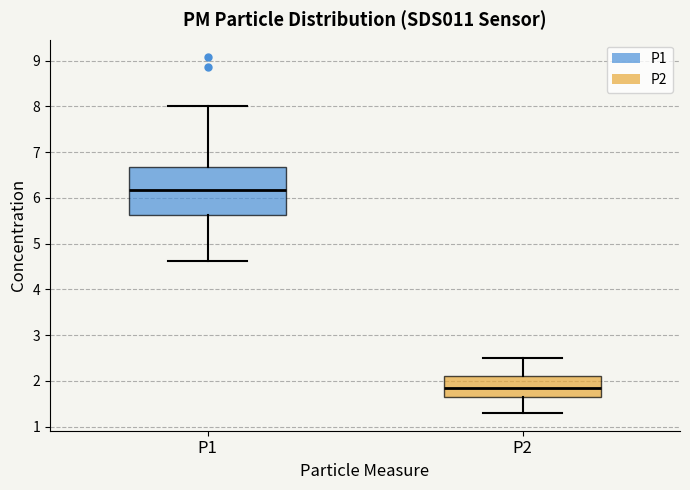

Reading left to right, read every box against the y-axis: the position of its median line, the range the box covers, and the ends of its whiskers. The values are not printed on the chart, so give them approximately, as read against the axis.

P1: median 6.2, box 5.6 to 6.7, whiskers 4.6 to 8.0
P2: median 1.9, box 1.7 to 2.1, whiskers 1.3 to 2.5